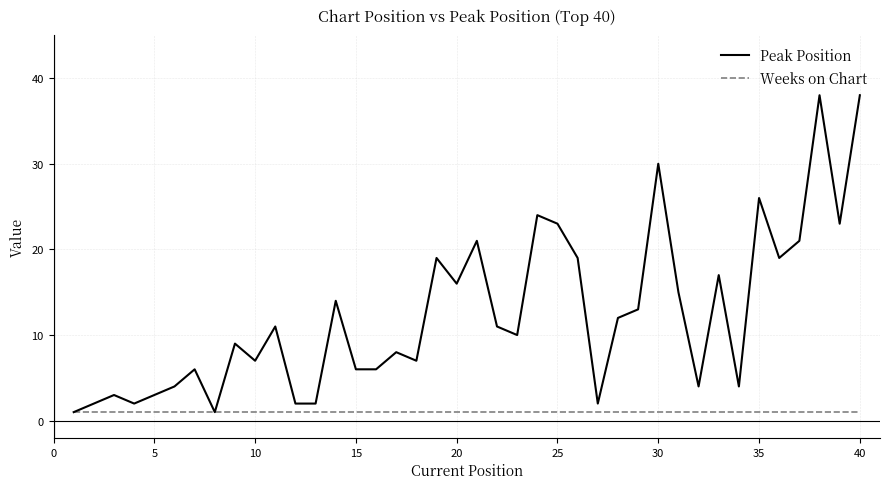

Rank the series by their maximum value, from lowest to highest.

Weeks on Chart, Peak Position